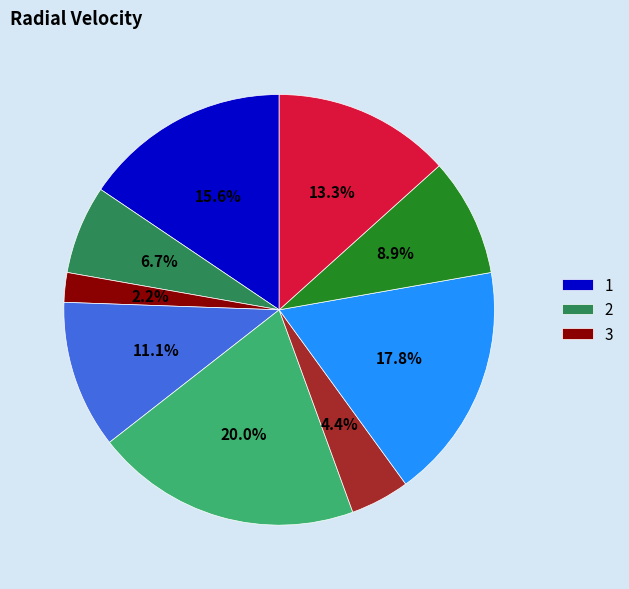

Is there a majority slice in this chart?

No